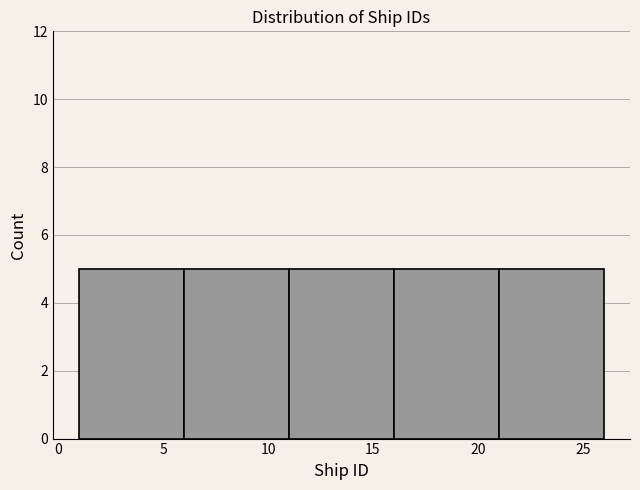

Reading left to right, list every bar in this chart as the range it spans on the x-axis followed by its height. The values are not printed on the chart, so give them approximately, as read against the axis.

1 to 6: 5
6 to 11: 5
11 to 16: 5
16 to 21: 5
21 to 26: 5